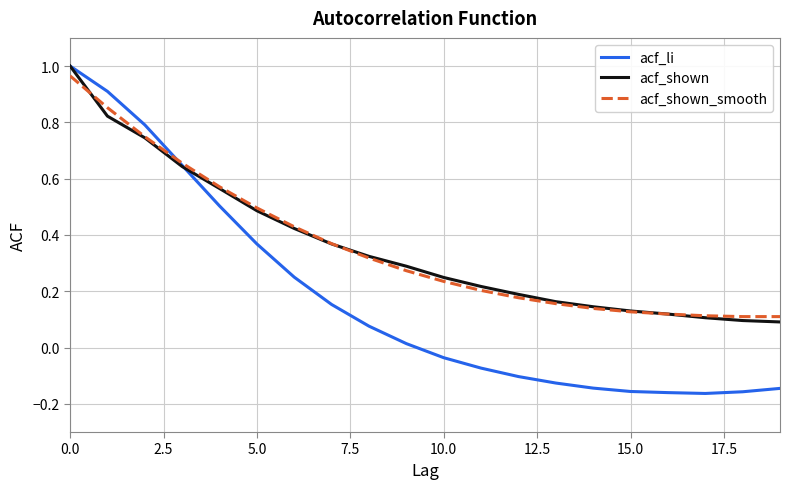

Which series has the widest spread of values?

acf_li